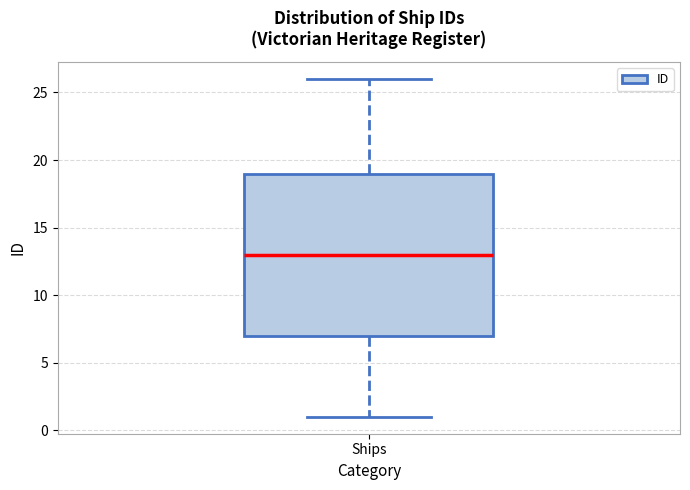

Read this box plot against the y-axis: the position of the median line, the range covered by the box, and the ends of both whiskers. The values are not printed on the chart, so give them approximately, as read against the axis.

median 13, box 7 to 19, whiskers 1 to 26